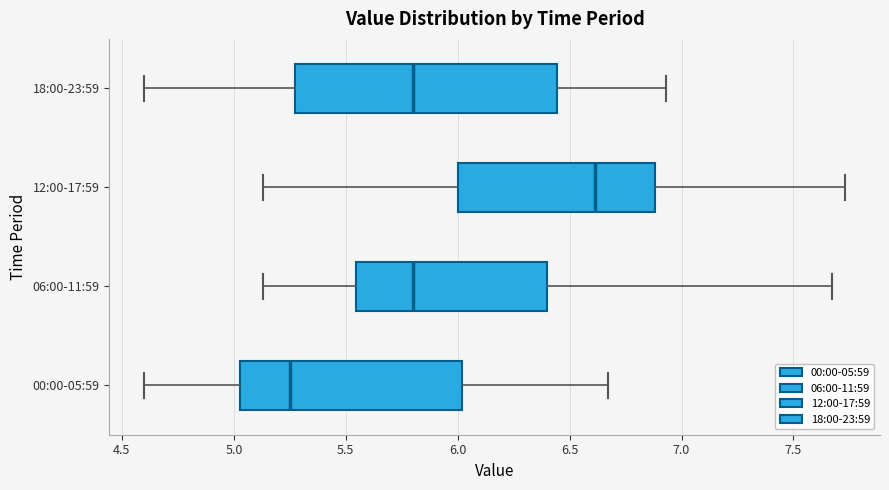

Which box is the widest, from its left edge to its right edge?

18:00-23:59